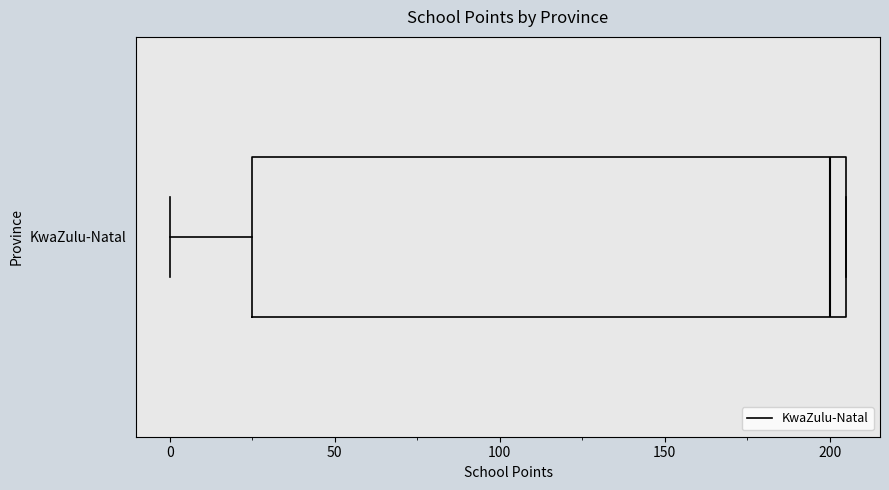

Transcribe this box plot: give where the median line is, the range the box spans, and where the two whiskers end, as read against the x-axis. The values are not printed on the chart, so give them approximately, as read against the axis.

median 200, box 25 to 205, whiskers 0 to 205